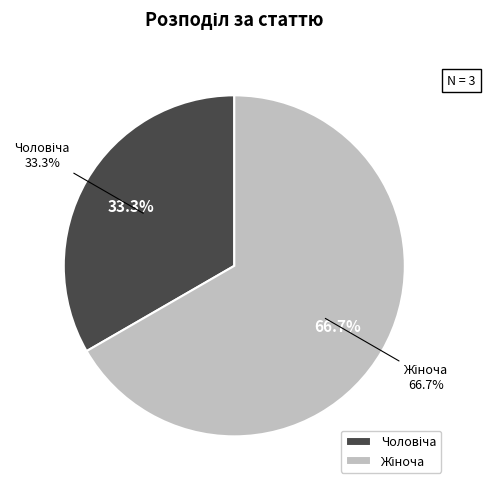

Rank the categories by value from lowest to highest.

Чоловіча, Жіноча